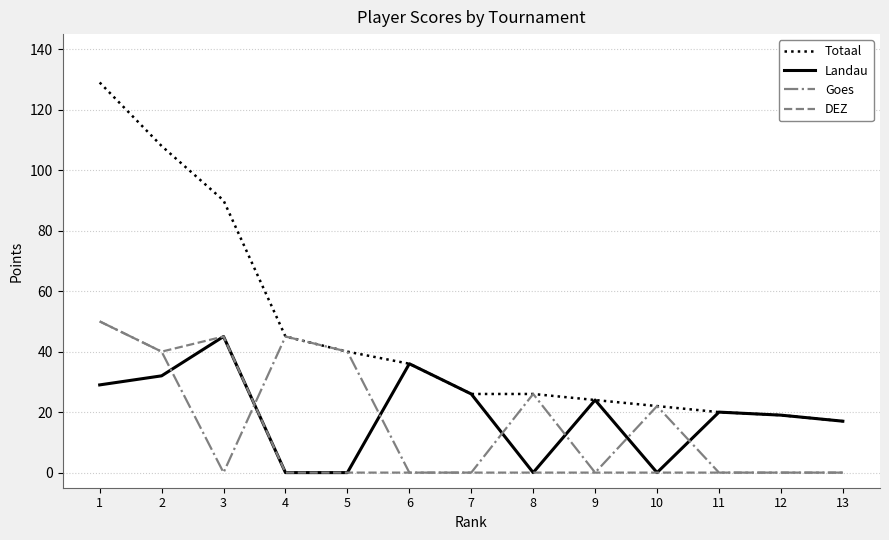

True or false: Totaal and DEZ intersect in this chart.

False